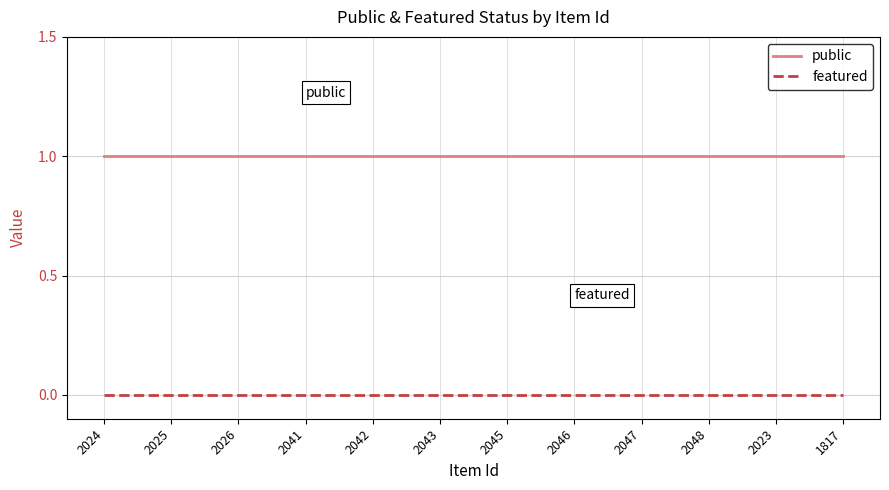

Reading left to right, extract all data points from this chart.

public: 1	1	1	1	1	1	1	1	1	1	1	1
featured: 0	0	0	0	0	0	0	0	0	0	0	0